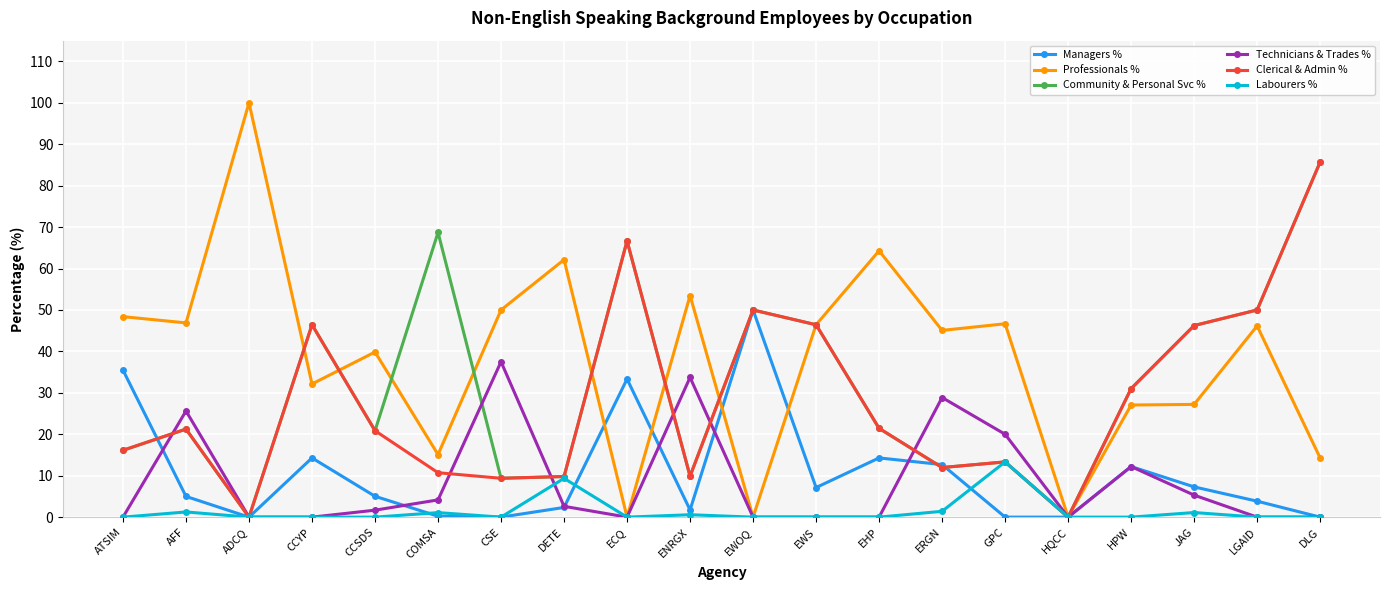

The Managers % series shows 4.0 at ERGN. True or false?

False